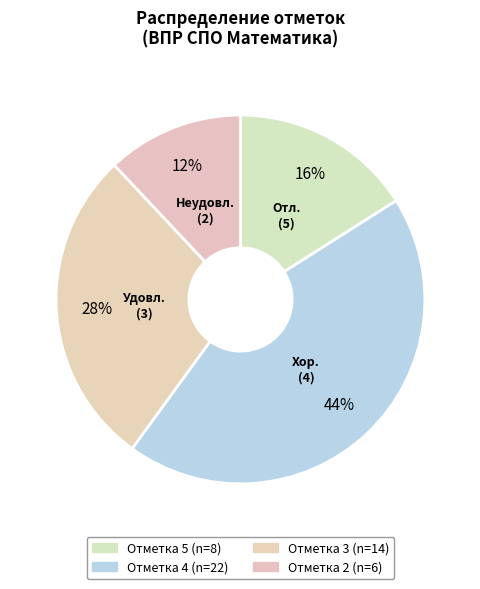

Does any single category account for the majority?

No